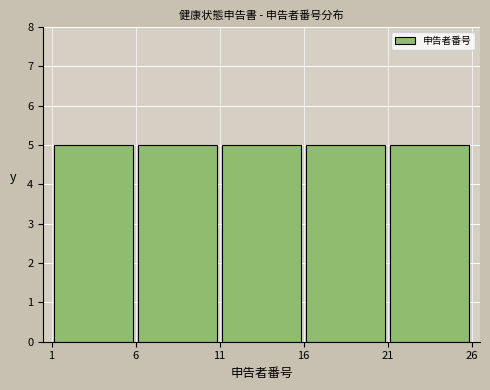

Reading left to right, list every bar in this chart as the range it spans on the x-axis followed by its height. The values are not printed on the chart, so give them approximately, as read against the axis.

1 to 6: 5
6 to 11: 5
11 to 16: 5
16 to 21: 5
21 to 26: 5